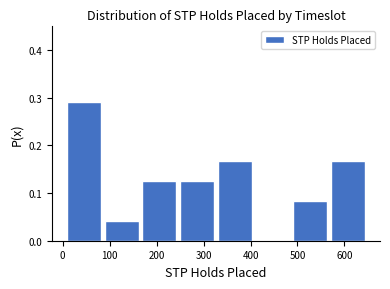

Which range on the x-axis has the tallest bar?

10 to 90